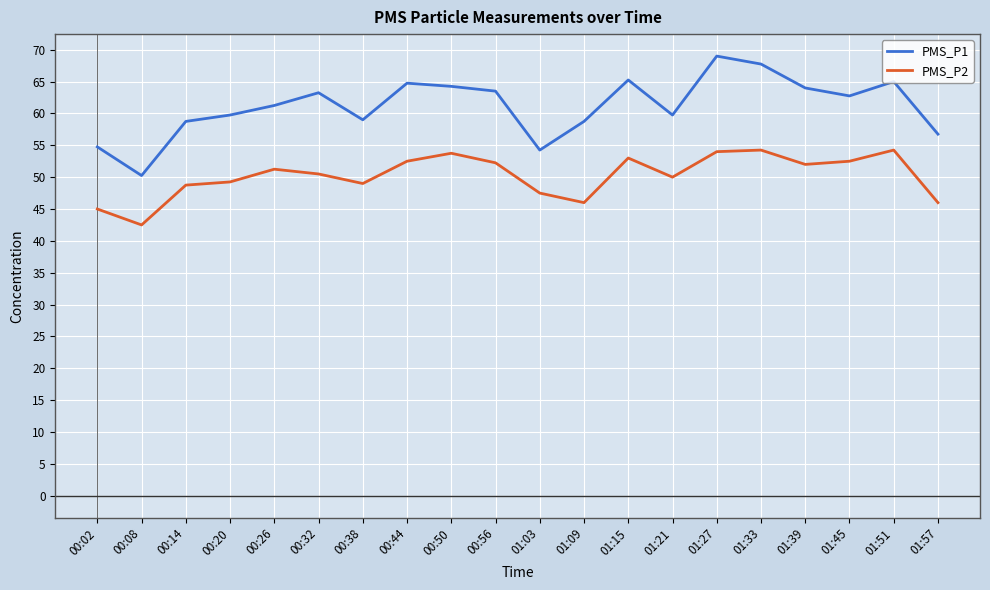

True or false: PMS_P1 and PMS_P2 intersect in this chart.

False